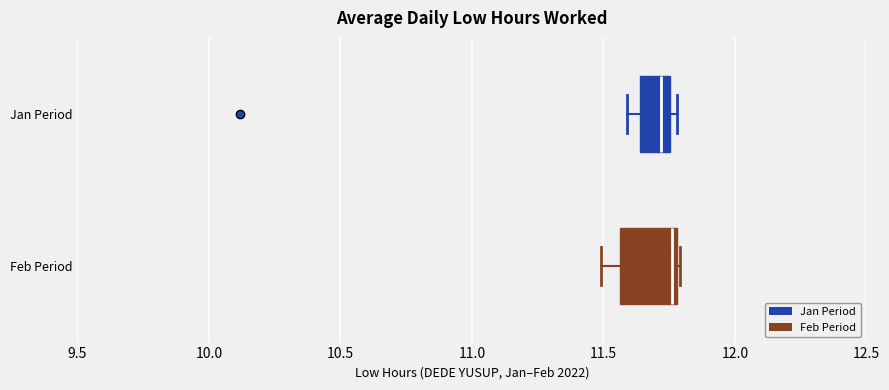

Reading bottom to top, read every box against the x-axis: the position of its median line, the range the box covers, and the ends of its whiskers. The values are not printed on the chart, so give them approximately, as read against the axis.

Feb Period: median 11.75, box 11.55 to 11.80, whiskers 11.50 to 11.80
Jan Period: median 11.70, box 11.65 to 11.75, whiskers 11.60 to 11.80